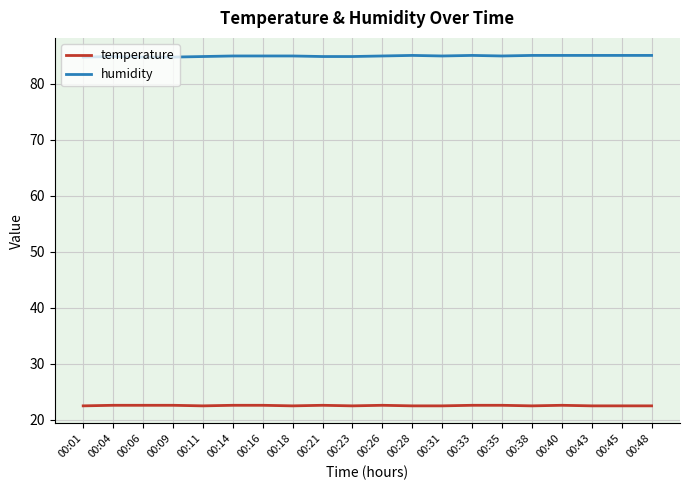

Does the chart display data point markers on the line(s)?

No